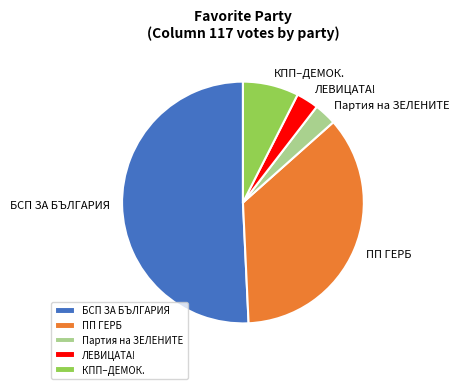

The ЛЕВИЦАТА! slice represents 14% of the pie. True or false?

False